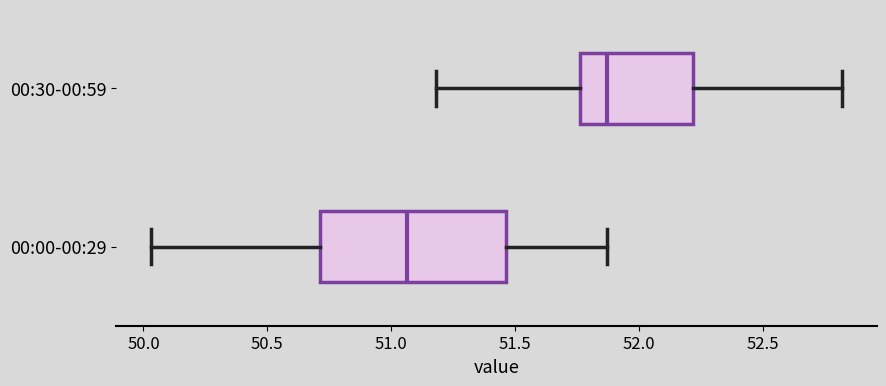

Where is the right edge of the box for 00:30-00:59 on the x-axis? The values are not printed on the chart, so give them approximately, as read against the axis.

52.20